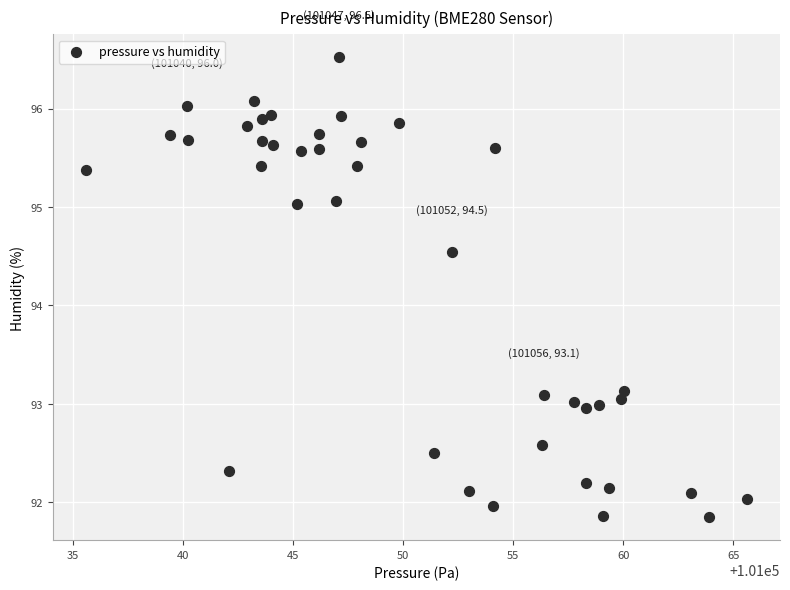

What is the range of X values (max minus min)?

30.1